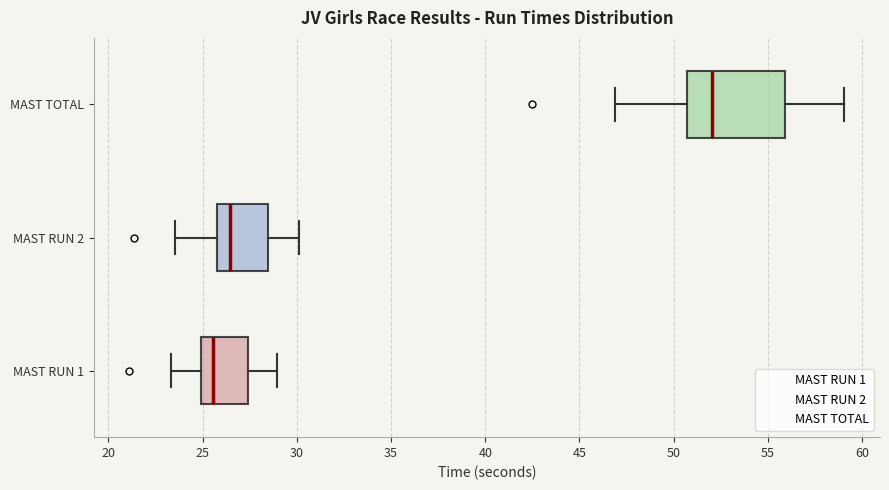

Which box's median line is the furthest to the right?

MAST TOTAL